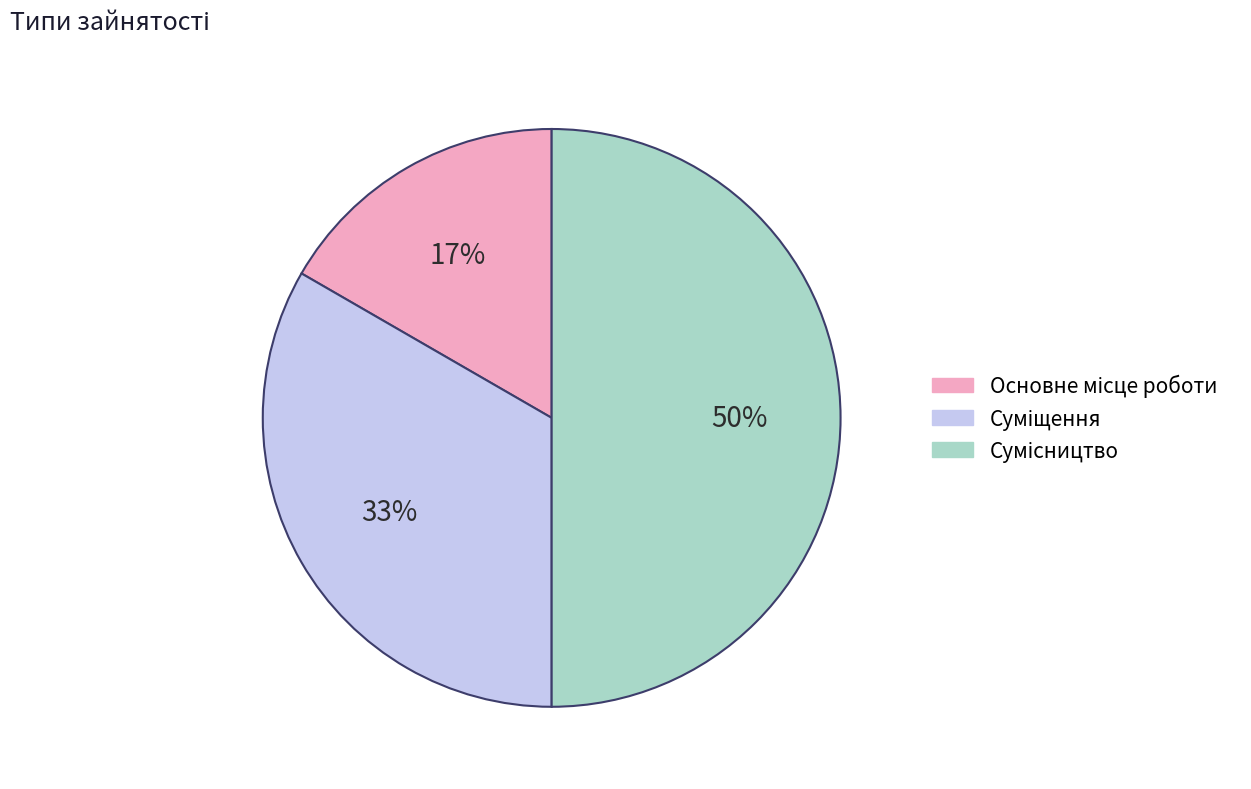

To the nearest percent, what is the average slice percentage?

33%